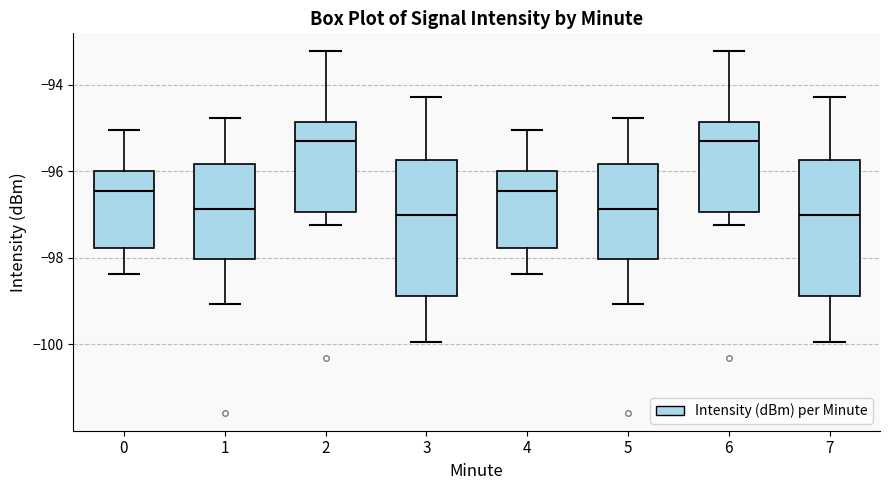

Reading left to right, read every box against the y-axis: the position of its median line, the range the box covers, and the ends of its whiskers. The values are not printed on the chart, so give them approximately, as read against the axis.

0: median -96.4, box -97.8 to -96.0, whiskers -98.4 to -95.0
1: median -96.8, box -98.0 to -95.8, whiskers -99.0 to -94.8
2: median -95.2, box -97.0 to -94.8, whiskers -97.2 to -93.2
3: median -97.0, box -98.8 to -95.8, whiskers -100.0 to -94.2
4: median -96.4, box -97.8 to -96.0, whiskers -98.4 to -95.0
5: median -96.8, box -98.0 to -95.8, whiskers -99.0 to -94.8
6: median -95.2, box -97.0 to -94.8, whiskers -97.2 to -93.2
7: median -97.0, box -98.8 to -95.8, whiskers -100.0 to -94.2